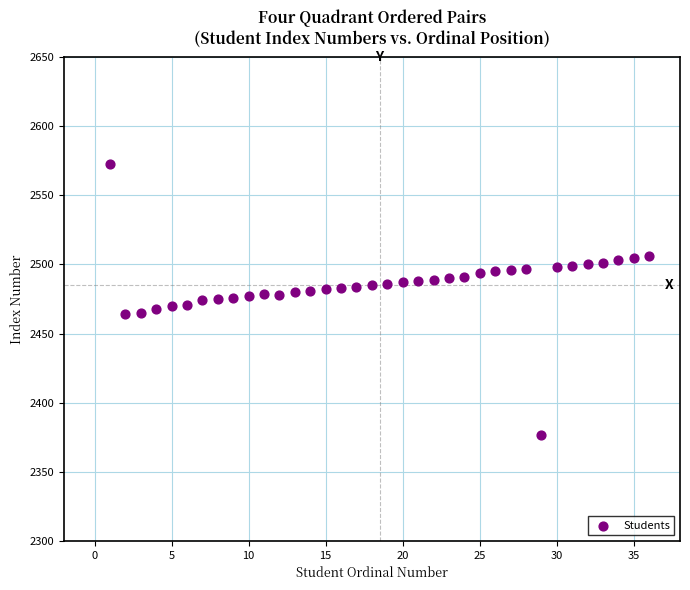

What is the range of X values (max minus min)?

35